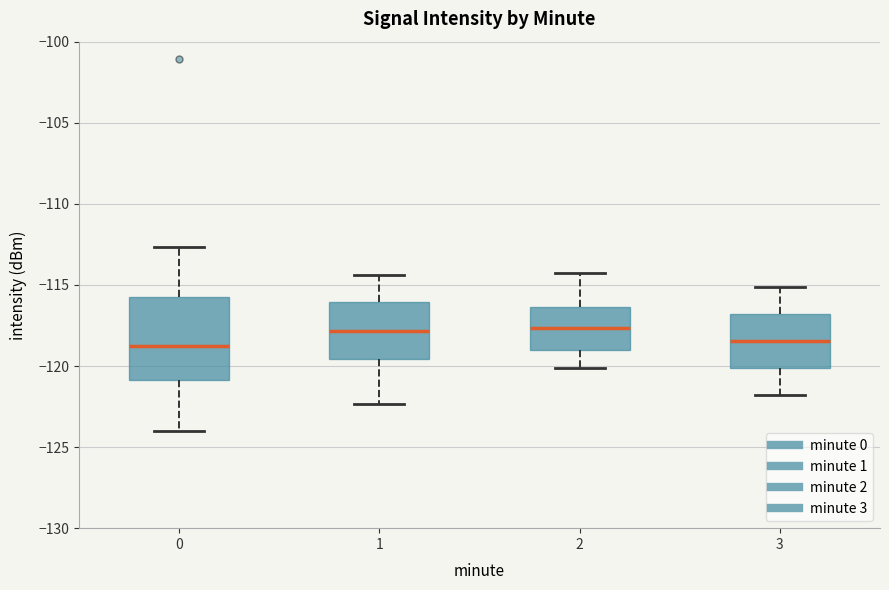

Reading left to right, transcribe this box plot: for each box, give where its median line is, the range the box spans, and where its two whiskers end, as read against the y-axis. The values are not printed on the chart, so give them approximately, as read against the axis.

0: median -119.0, box -121.0 to -115.5, whiskers -124.0 to -112.5
1: median -118.0, box -119.5 to -116.0, whiskers -122.5 to -114.5
2: median -117.5, box -119.0 to -116.5, whiskers -120.0 to -114.0
3: median -118.5, box -120.0 to -117.0, whiskers -122.0 to -115.0